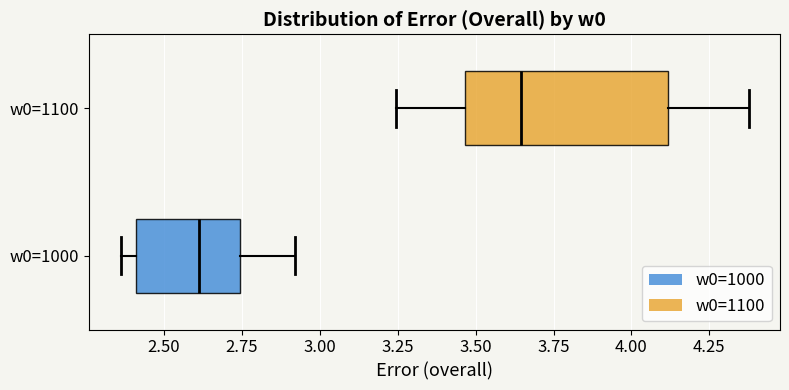

Which box's median line is the furthest to the right?

w0=1100